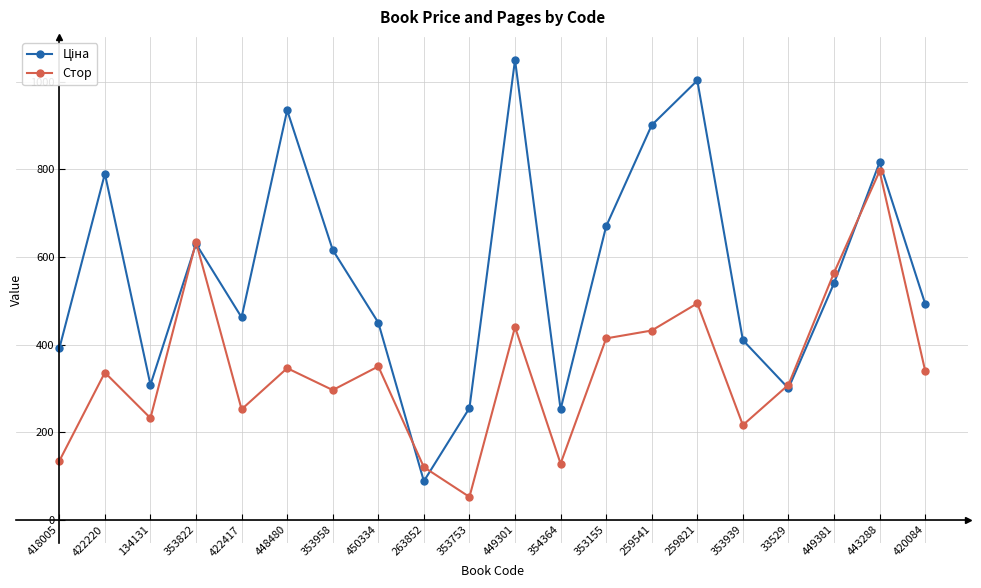

What is the label of the 13th point from the left?

353155